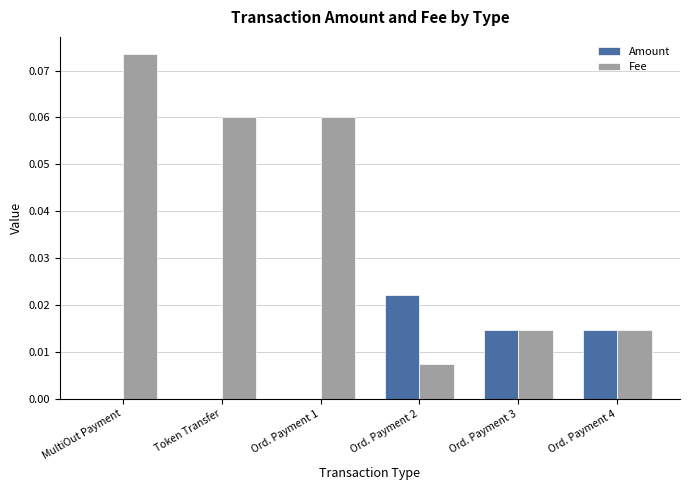

Is the value of Fee at MultiOut Payment greater than the value of Amount at Ord. Payment 3?

Yes